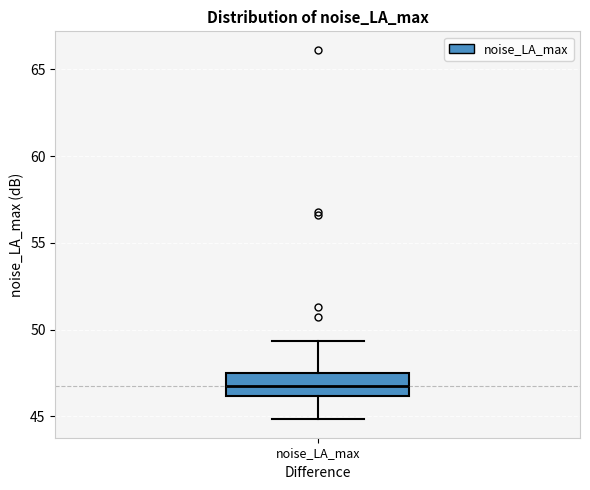

Read this box plot against the y-axis: the position of the median line, the range covered by the box, and the ends of both whiskers. The values are not printed on the chart, so give them approximately, as read against the axis.

median 47.0, box 46.0 to 47.5, whiskers 45.0 to 49.5